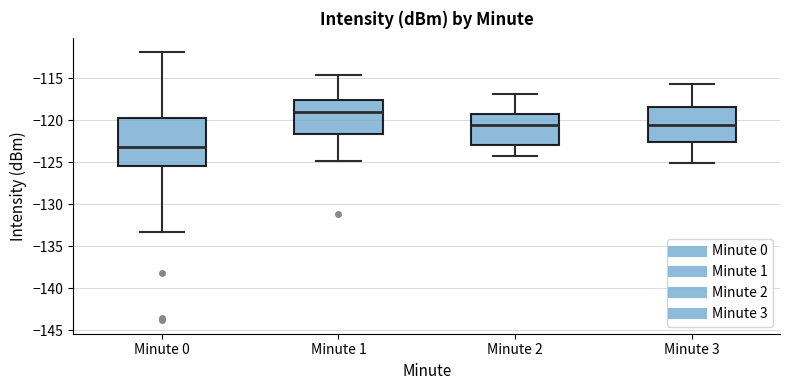

Reading left to right, transcribe this box plot: for each box, give where its median line is, the range the box spans, and where its two whiskers end, as read against the y-axis. The values are not printed on the chart, so give them approximately, as read against the axis.

Minute 0: median -123.0, box -125.5 to -120.0, whiskers -133.5 to -112.0
Minute 1: median -119.0, box -121.5 to -117.5, whiskers -125.0 to -114.5
Minute 2: median -120.5, box -123.0 to -119.5, whiskers -124.0 to -117.0
Minute 3: median -120.5, box -122.5 to -118.5, whiskers -125.0 to -115.5